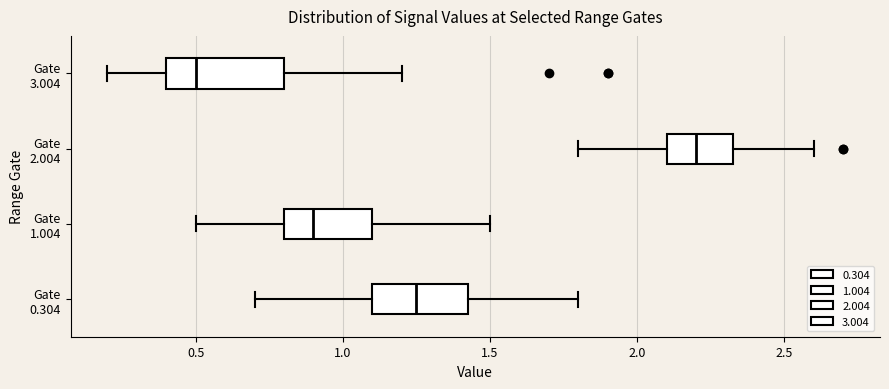

Reading bottom to top, read every box against the x-axis: the position of its median line, the range the box covers, and the ends of its whiskers. The values are not printed on the chart, so give them approximately, as read against the axis.

Gate 0.304: median 1.25, box 1.10 to 1.45, whiskers 0.70 to 1.80
Gate 1.004: median 0.90, box 0.80 to 1.10, whiskers 0.50 to 1.50
Gate 2.004: median 2.20, box 2.10 to 2.35, whiskers 1.80 to 2.60
Gate 3.004: median 0.50, box 0.40 to 0.80, whiskers 0.20 to 1.20